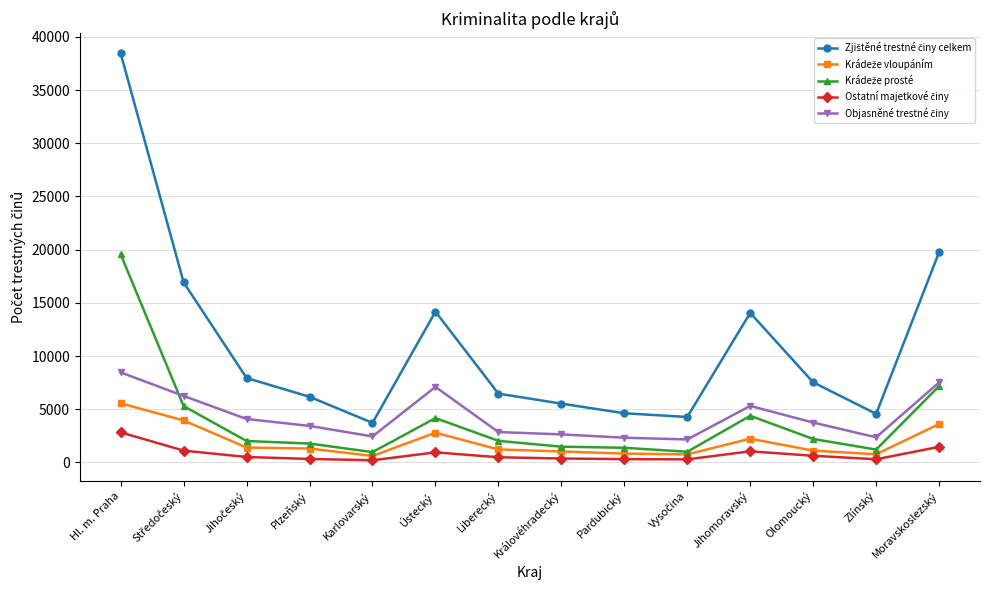

What is the total value across all series at Ústecký?

29189